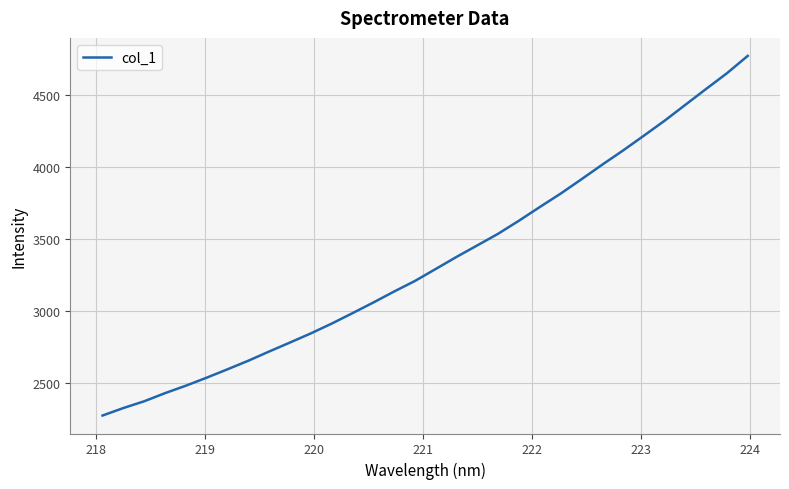

What is the greatest value displayed?

4770.1